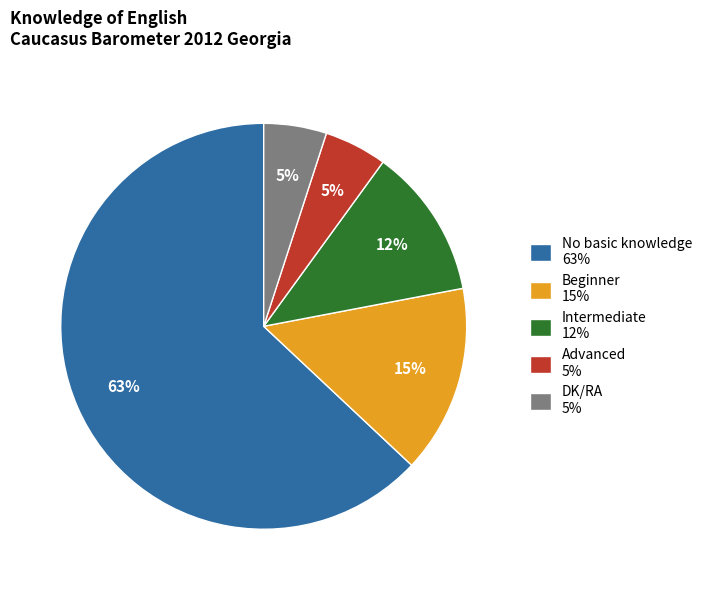

Does No basic knowledge 63% account for over 50% of the chart?

Yes